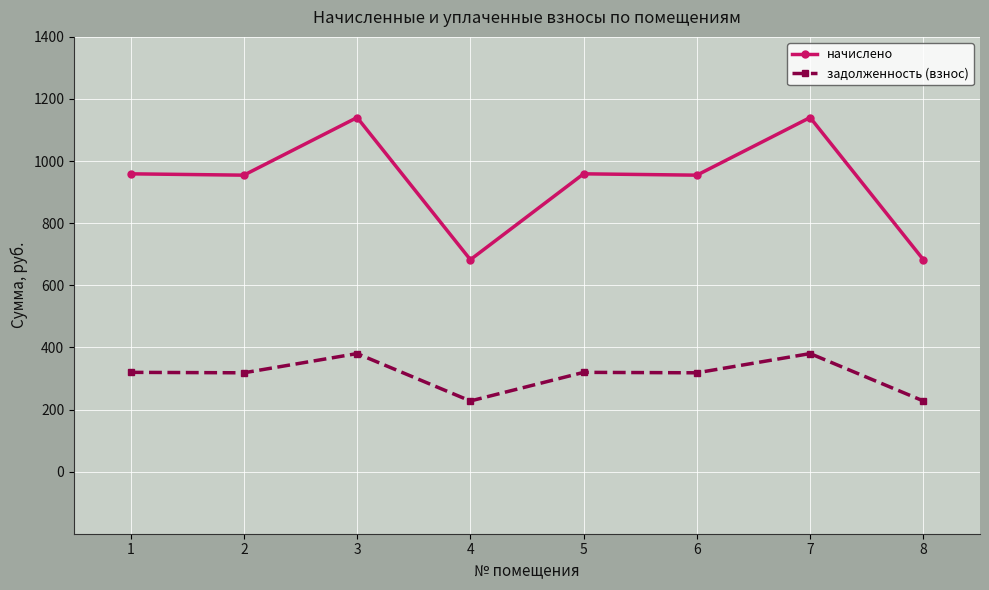

What is the sum of the начислено values at 4 and 1?

1641.5